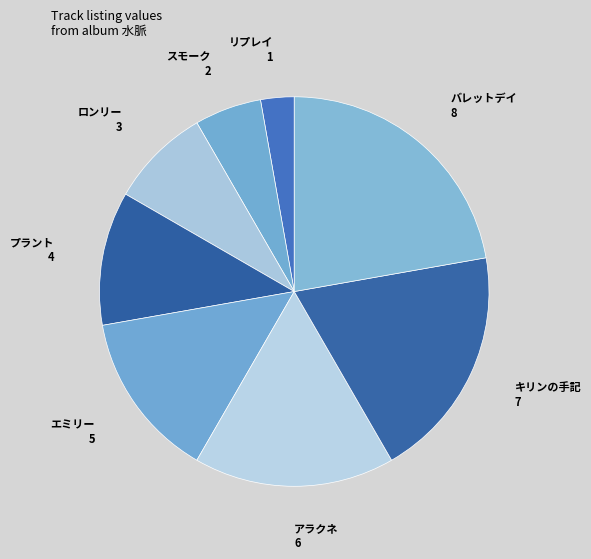

Count the number of slices in the pie.

8